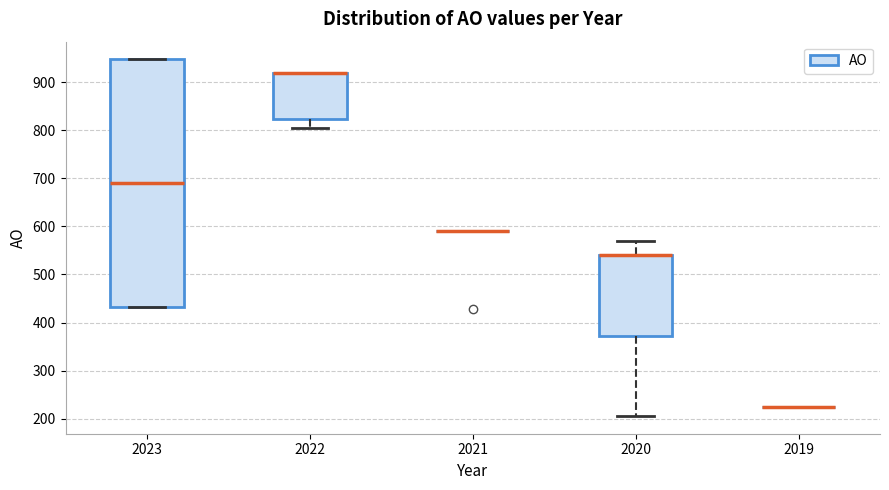

Reading left to right, read every box against the y-axis: the position of its median line, the range the box covers, and the ends of its whiskers. The values are not printed on the chart, so give them approximately, as read against the axis.

2023: median 690, box 430 to 950, whiskers 430 to 950
2022: median 920 (drawn on the box's upper edge), box 820 to 920, whiskers 810 to 920
2021: box collapsed to a line at 590, whiskers 590 to 590
2020: median 540 (drawn on the box's upper edge), box 370 to 540, whiskers 210 to 570
2019: box collapsed to a line at 230, whiskers 230 to 230